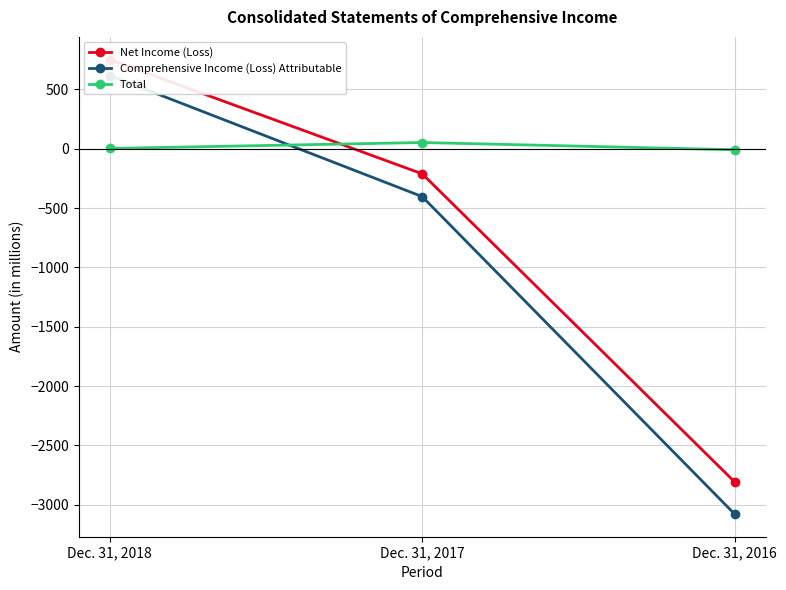

Is the value of Comprehensive Income (Loss) Attributable at Dec. 31, 2018 greater than the value of Total at Dec. 31, 2017?

Yes